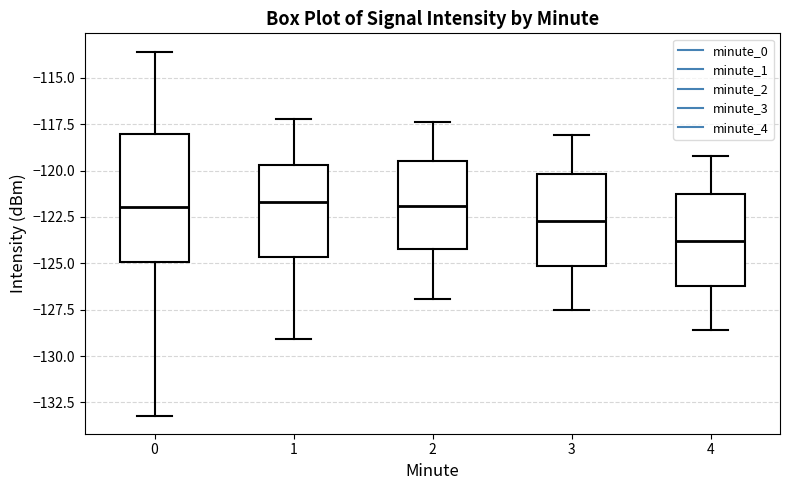

Reading left to right, read every box against the y-axis: the position of its median line, the range the box covers, and the ends of its whiskers. The values are not printed on the chart, so give them approximately, as read against the axis.

0: median -122.0, box -125.0 to -118.0, whiskers -133.0 to -113.5
1: median -121.5, box -124.5 to -119.5, whiskers -129.0 to -117.0
2: median -122.0, box -124.0 to -119.5, whiskers -127.0 to -117.5
3: median -122.5, box -125.0 to -120.0, whiskers -127.5 to -118.0
4: median -124.0, box -126.0 to -121.5, whiskers -128.5 to -119.0